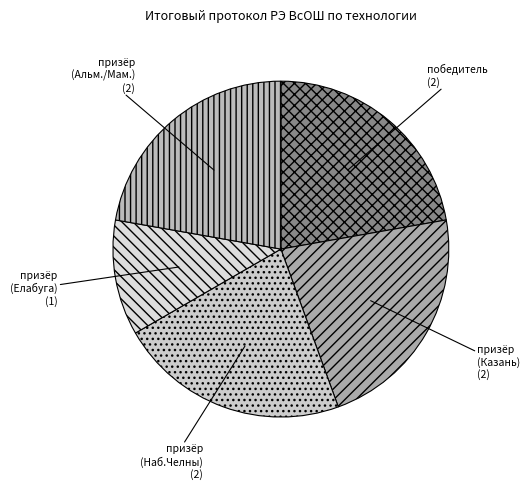

How many segments does this pie chart have?

5